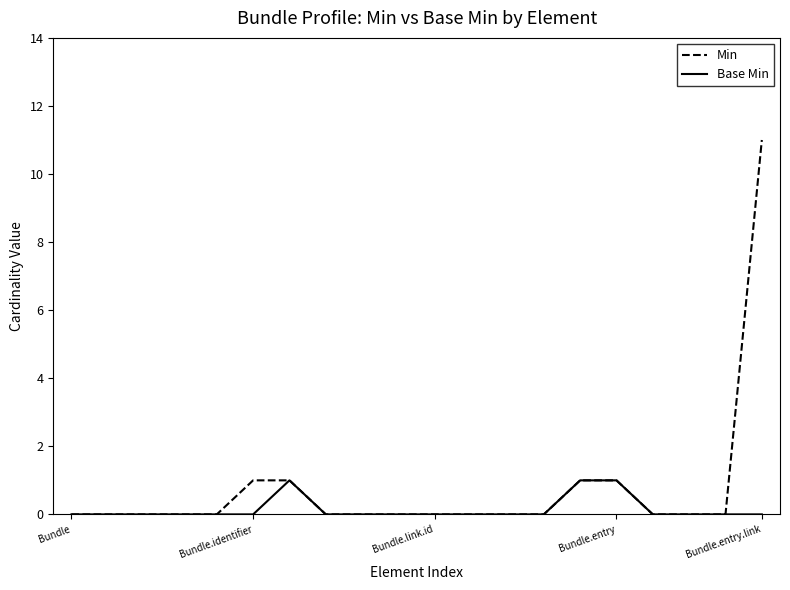

Which series has the largest total across all categories?

Min